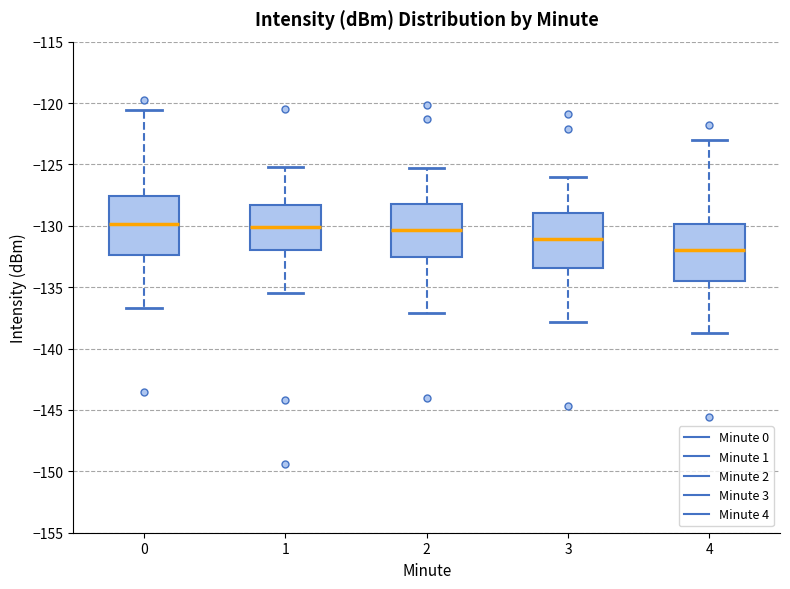

Which box's median line is the lowest?

4